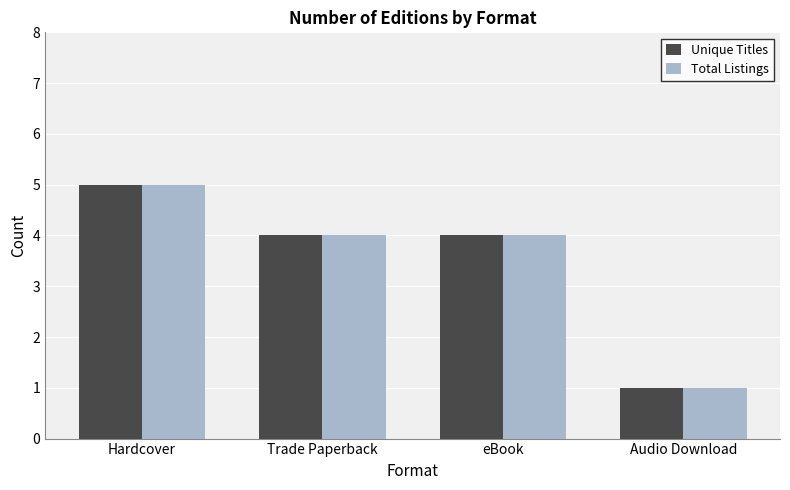

Is it true that Total Listings equals 5 at Hardcover?

True